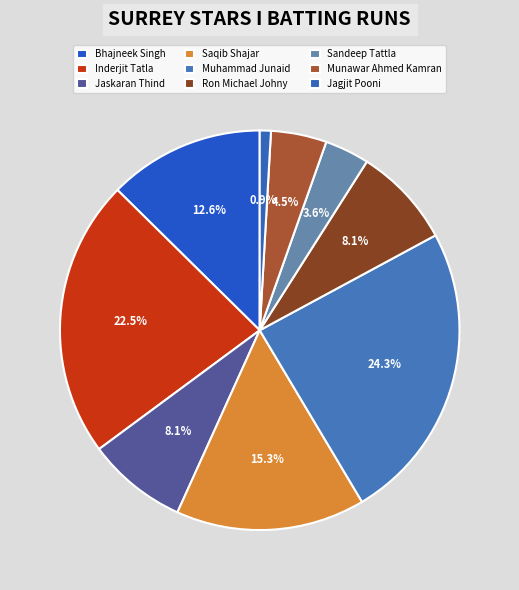

How many segments does this pie chart have?

9